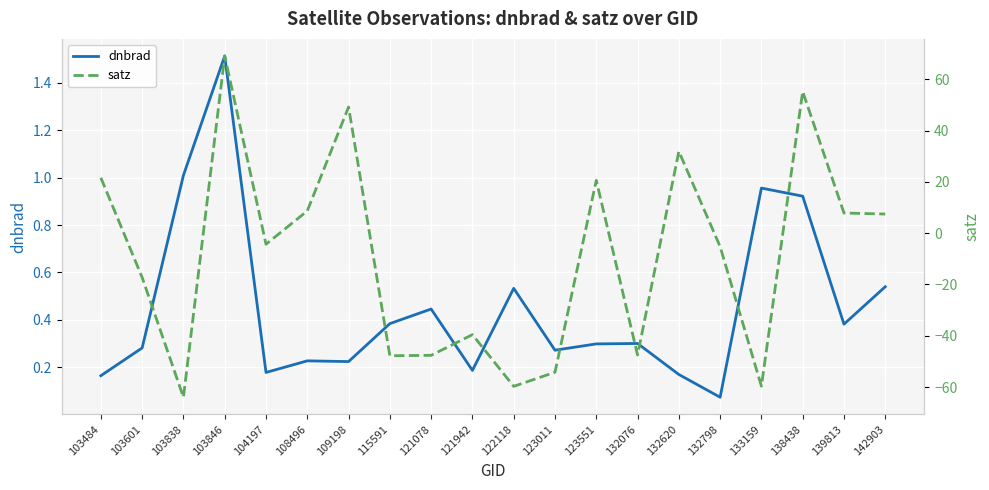

Is it true that dnbrad equals 0.3 at 123011?

True